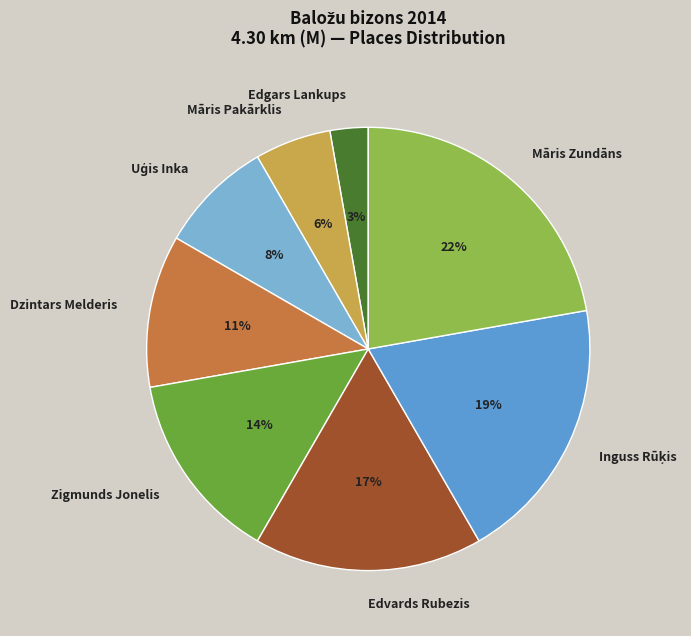

How many slices are in this pie chart?

8